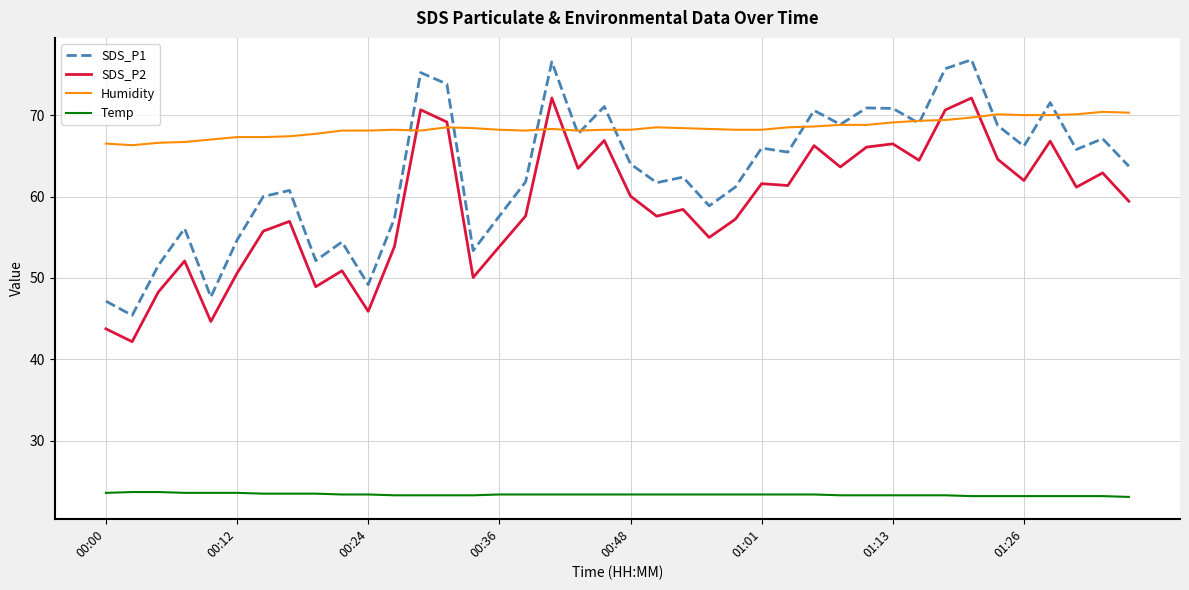

Count the number of data series in this chart.

4